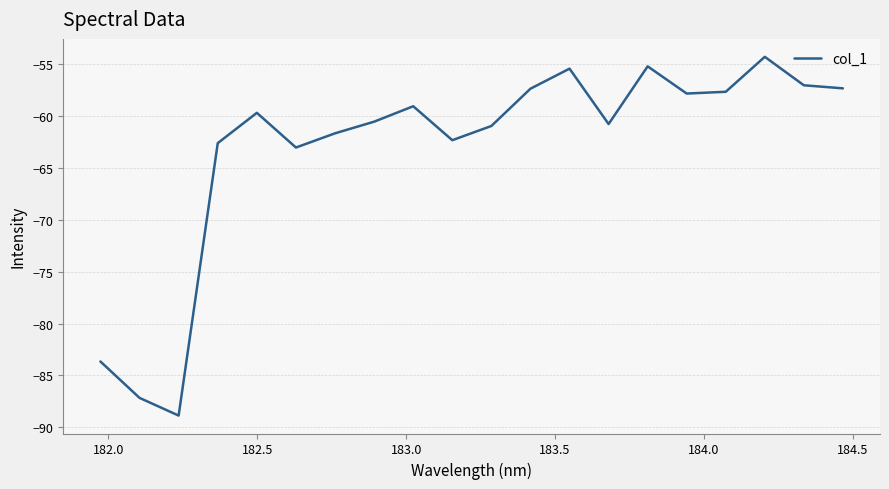

What is the smallest value displayed?

-88.9